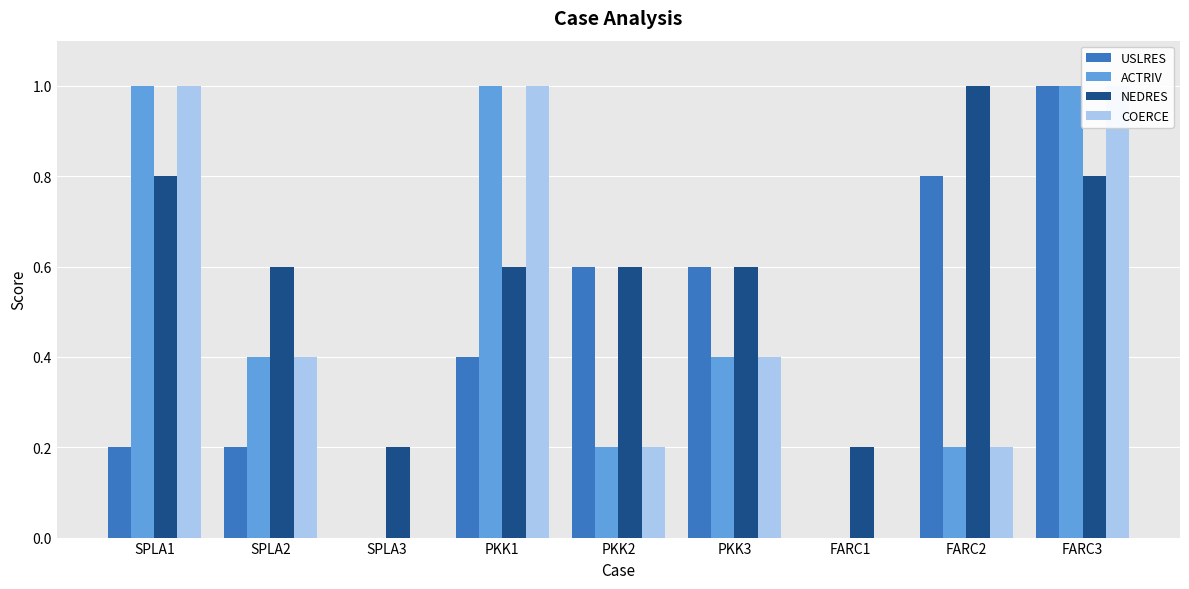

What is the label of the 4th bar from the left?

PKK1